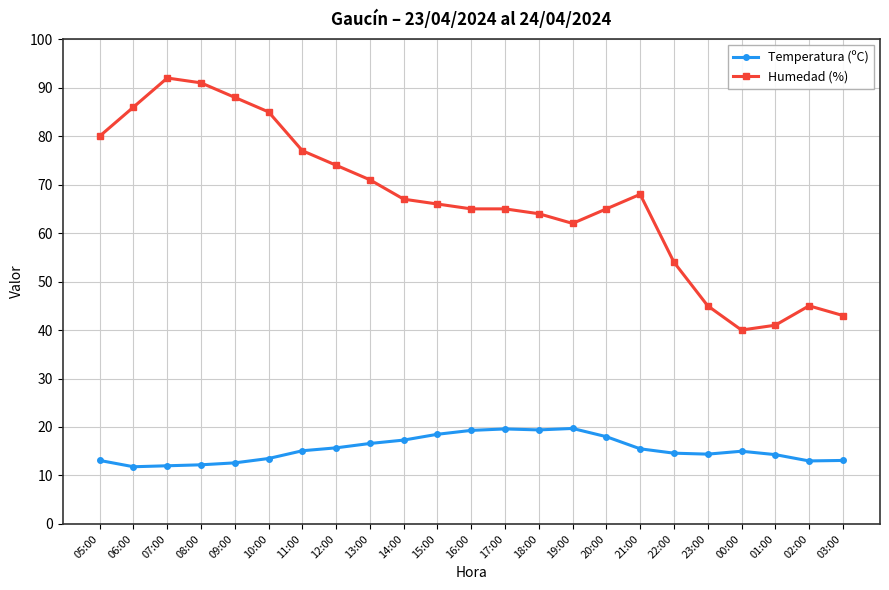

What is the lowest value of the Humedad (%) series?

40.0